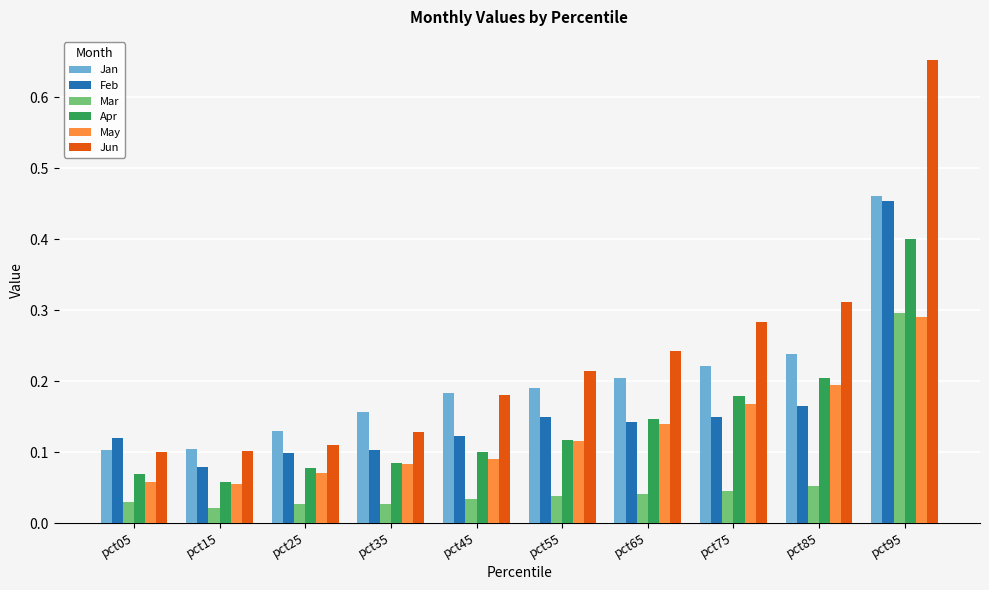

How many Feb values are between 0 and 1?

10